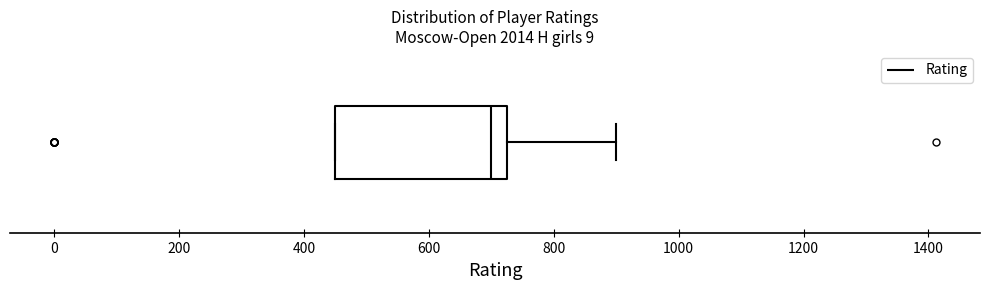

Transcribe this box plot: give where the median line is, the range the box spans, and where the two whiskers end, as read against the x-axis. The values are not printed on the chart, so give them approximately, as read against the axis.

median 700, box 460 to 720, whiskers 460 to 900